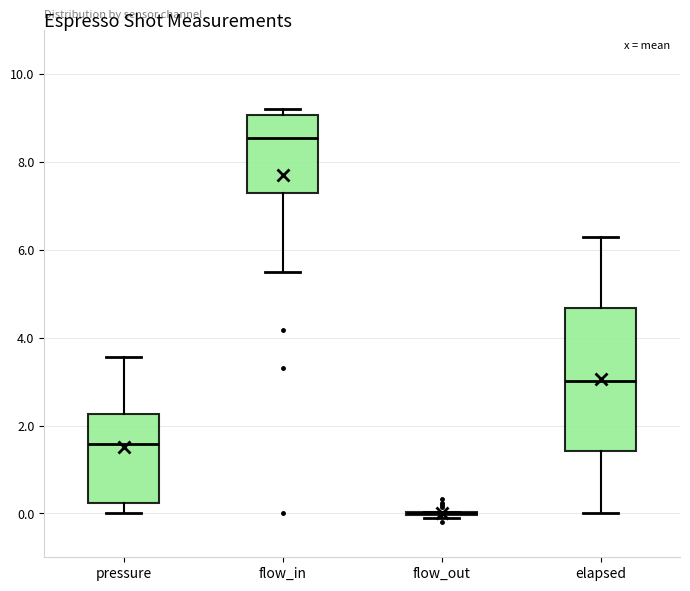

Where does the lower whisker of the box for elapsed end on the y-axis? The values are not printed on the chart, so give them approximately, as read against the axis.

0.0